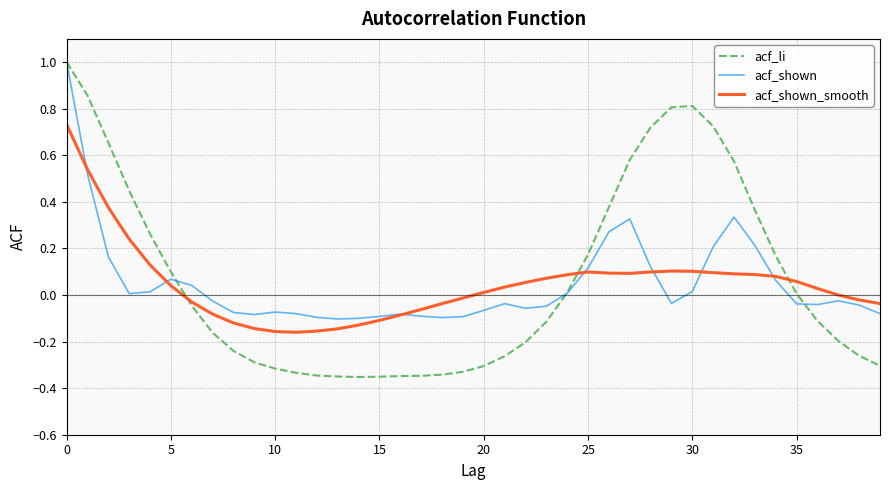

Which series has the widest spread of values?

acf_li